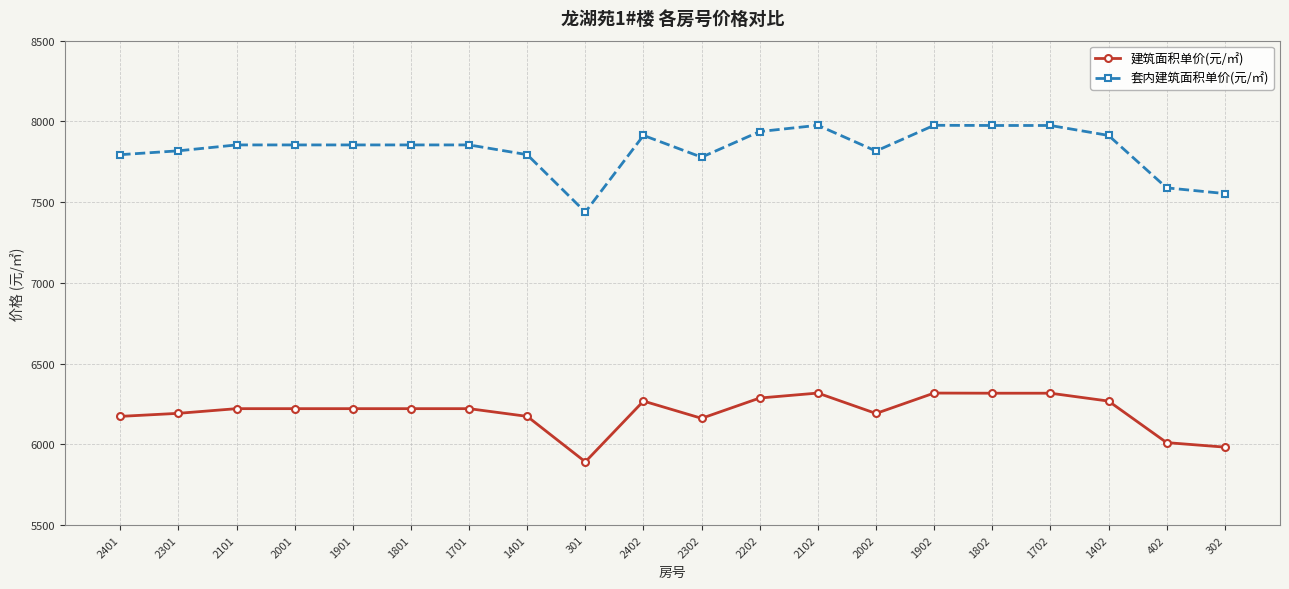

What is the label of the 14th point from the right?

1701